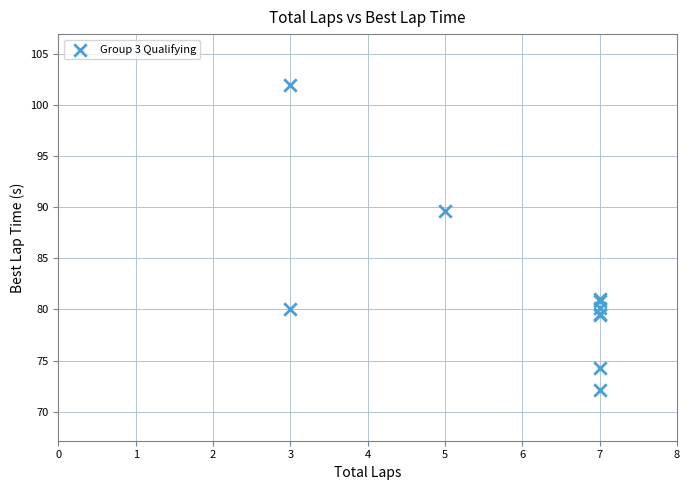

What Y value in the scatter plot is closest to 87?

89.6